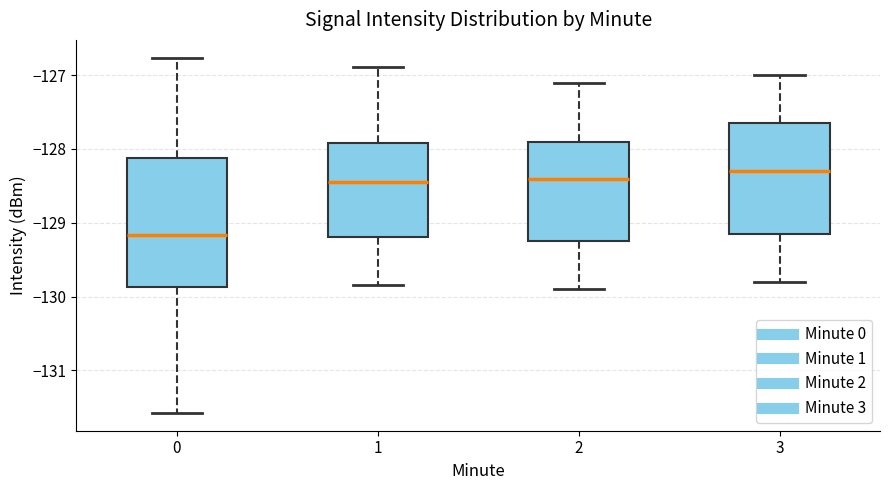

Comparing the boxes themselves (not the whiskers), which one is the tallest?

0